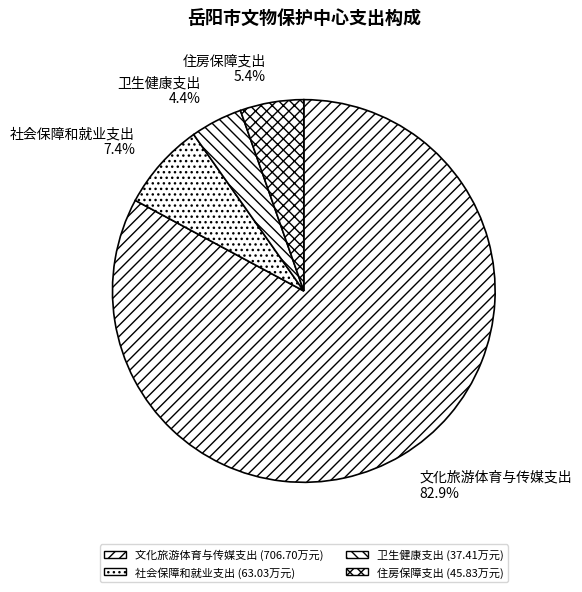

To the nearest percent, what is the difference between the largest and smallest slice percentages?

78%